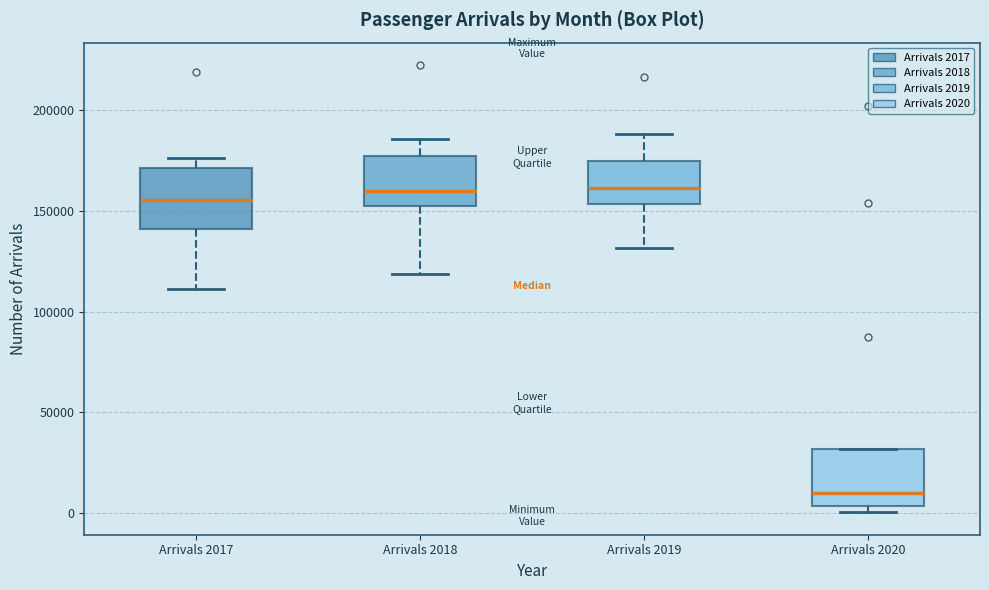

Reading left to right, read every box against the y-axis: the position of its median line, the range the box covers, and the ends of its whiskers. The values are not printed on the chart, so give them approximately, as read against the axis.

Arrivals 2017: median 155000, box 140000 to 170000, whiskers 110000 to 175000
Arrivals 2018: median 160000, box 150000 to 175000, whiskers 120000 to 185000
Arrivals 2019: median 160000, box 155000 to 175000, whiskers 130000 to 190000
Arrivals 2020: median 10000, box 5000 to 30000, whiskers 0 to 30000